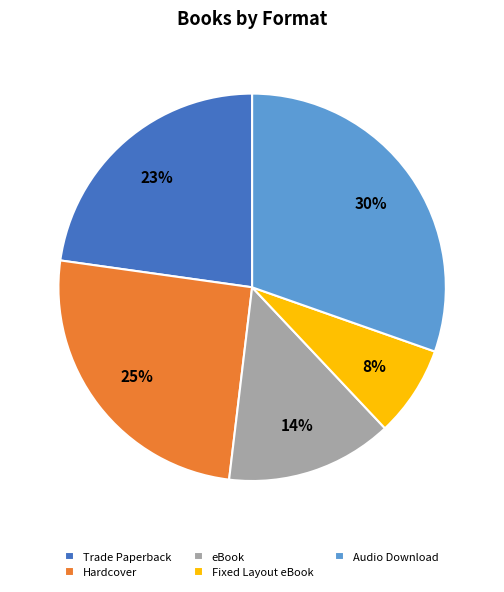

Which category has the biggest portion of the pie?

Audio Download